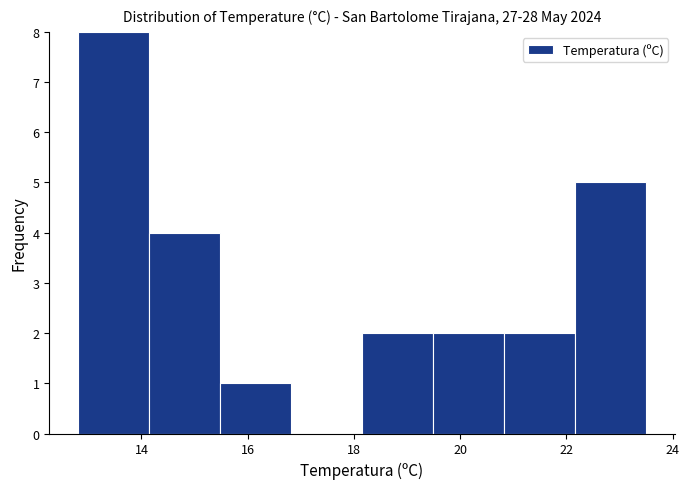

Over which range of the x-axis is the bar tallest?

12.8 to 14.2